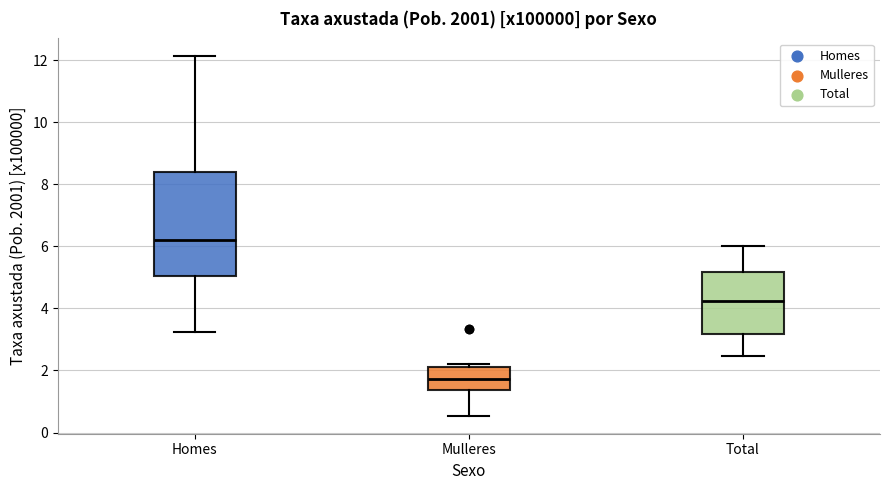

Reading left to right, transcribe this box plot: for each box, give where its median line is, the range the box spans, and where its two whiskers end, as read against the y-axis. The values are not printed on the chart, so give them approximately, as read against the axis.

Homes: median 6.2, box 5.0 to 8.4, whiskers 3.2 to 12.2
Mulleres: median 1.8, box 1.4 to 2.2, whiskers 0.6 to 2.2 (just above the box's upper edge)
Total: median 4.2, box 3.2 to 5.2, whiskers 2.4 to 6.0